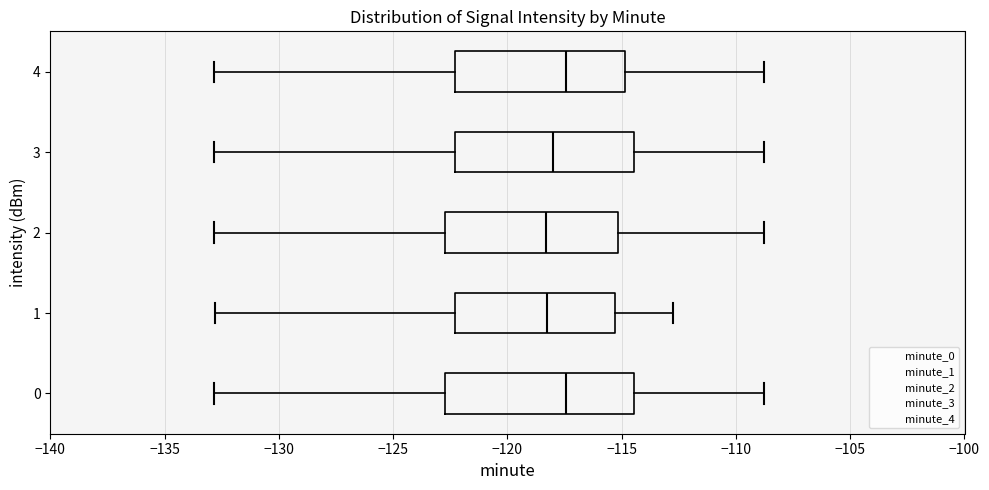

Reading bottom to top, read every box against the x-axis: the position of its median line, the range the box covers, and the ends of its whiskers. The values are not printed on the chart, so give them approximately, as read against the axis.

0: median -117.5, box -122.5 to -114.5, whiskers -133.0 to -109.0
1: median -118.5, box -122.5 to -115.5, whiskers -133.0 to -113.0
2: median -118.5, box -122.5 to -115.0, whiskers -133.0 to -109.0
3: median -118.0, box -122.5 to -114.5, whiskers -133.0 to -109.0
4: median -117.5, box -122.5 to -115.0, whiskers -133.0 to -109.0